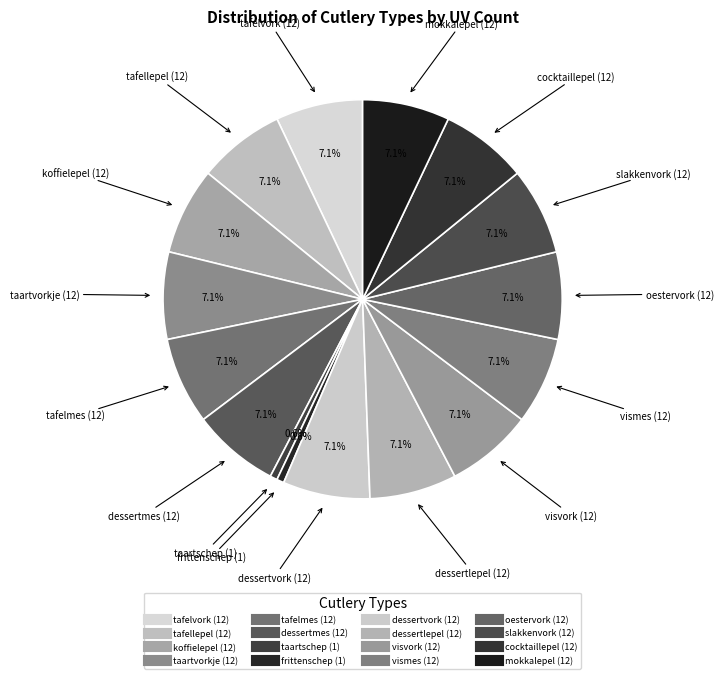

Count the number of slices in the pie.

16